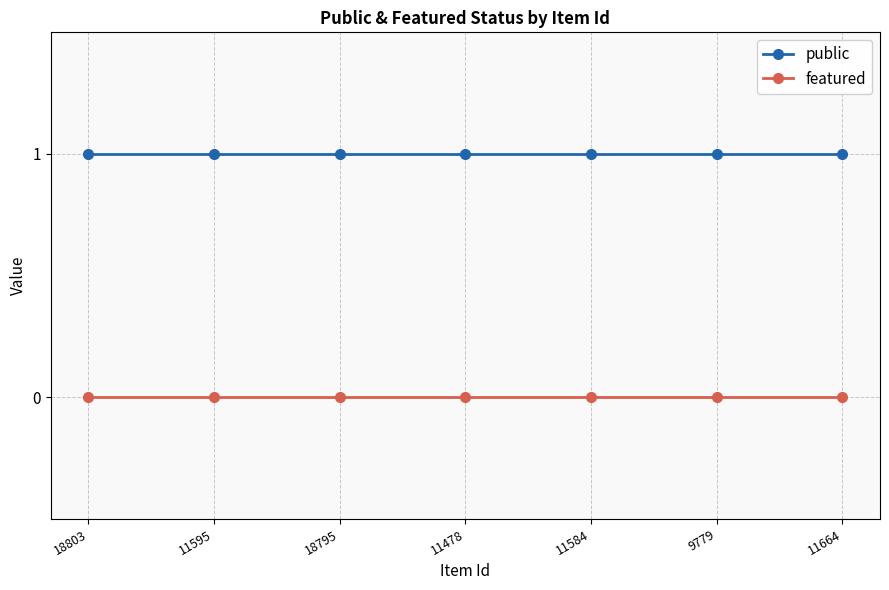

True or false: featured and public cross at least once.

False